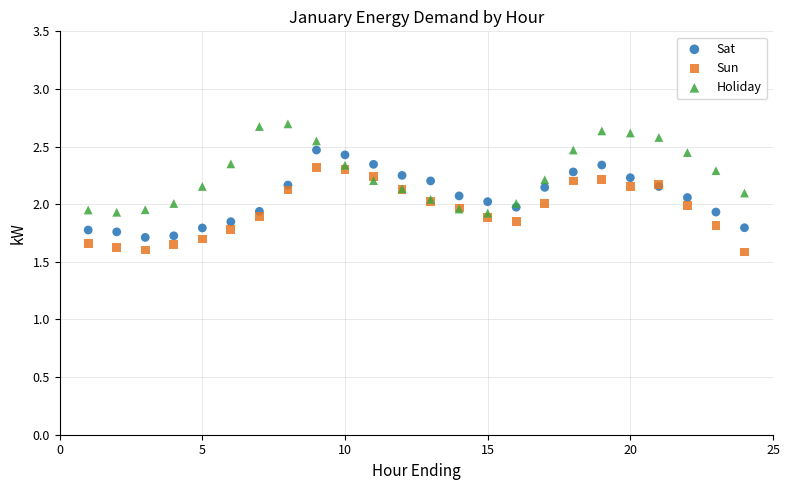

Which series reaches the minimum Y coordinate?

Sun